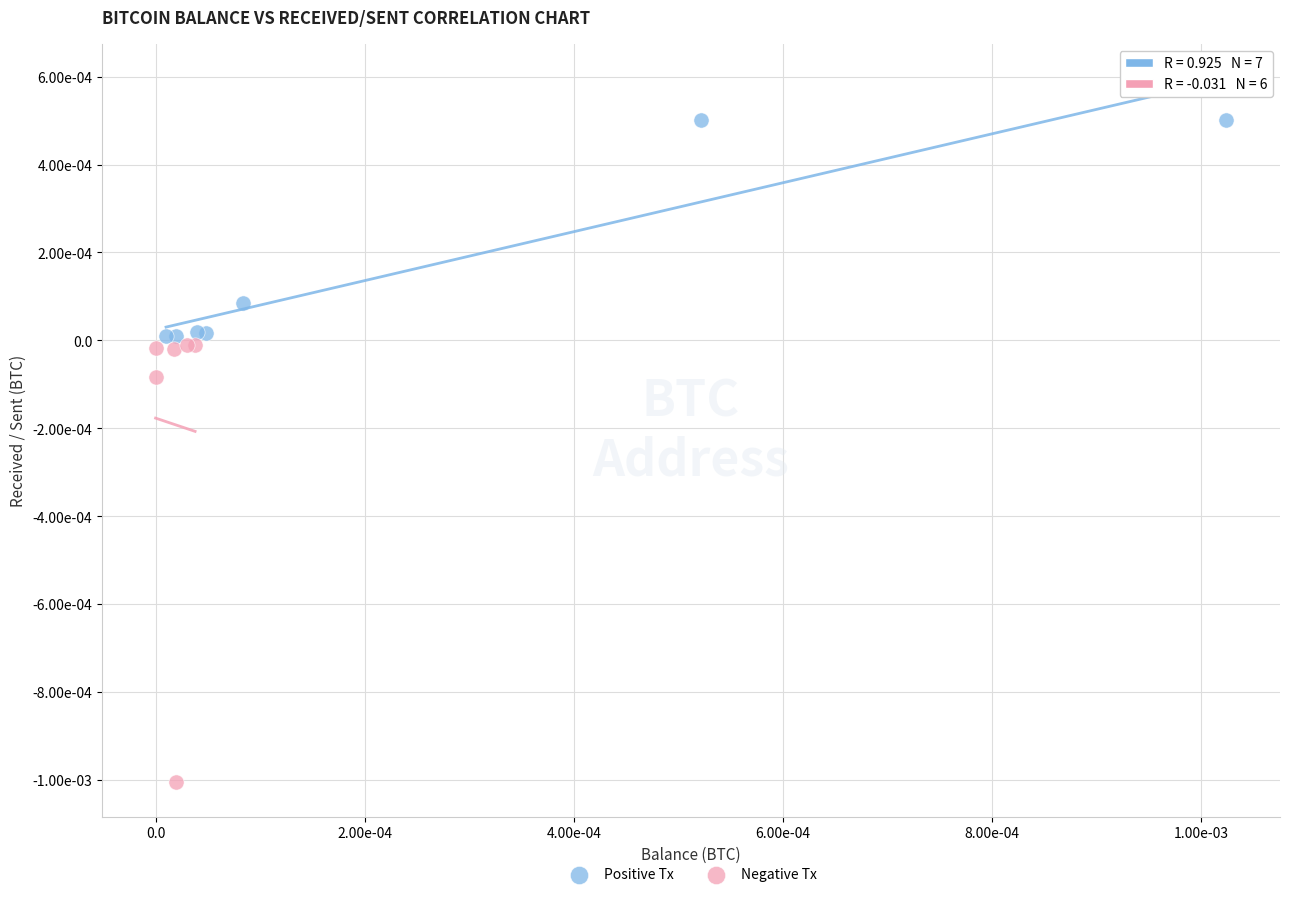

Which series reaches the maximum Y coordinate?

Positive Tx